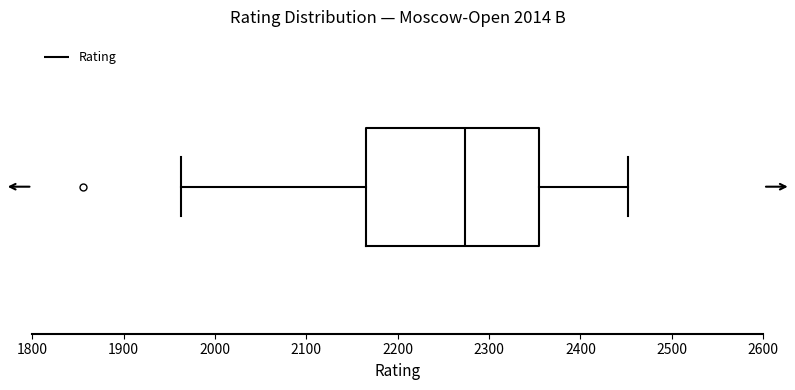

Read this box plot against the x-axis: the position of the median line, the range covered by the box, and the ends of both whiskers. The values are not printed on the chart, so give them approximately, as read against the axis.

median 2270, box 2170 to 2350, whiskers 1960 to 2450